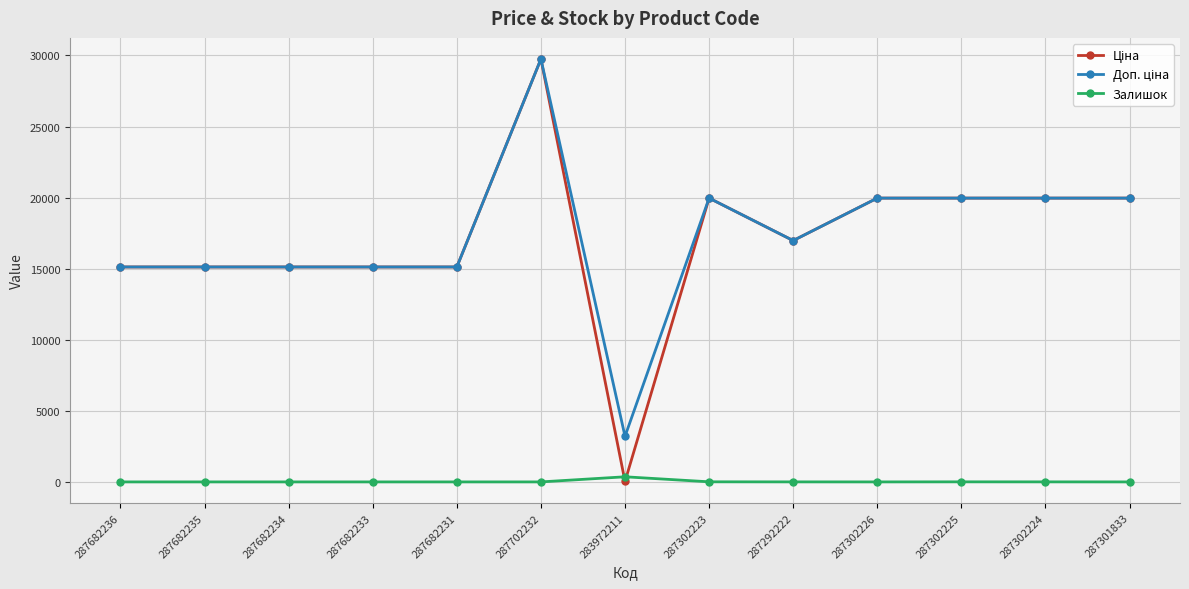

What is the total value across all series at 287682236?

30240.0